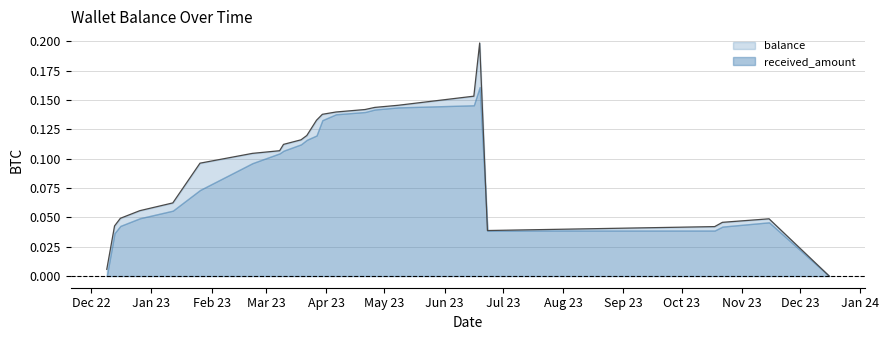

At which label is the value closest to 0?

2023-12-16